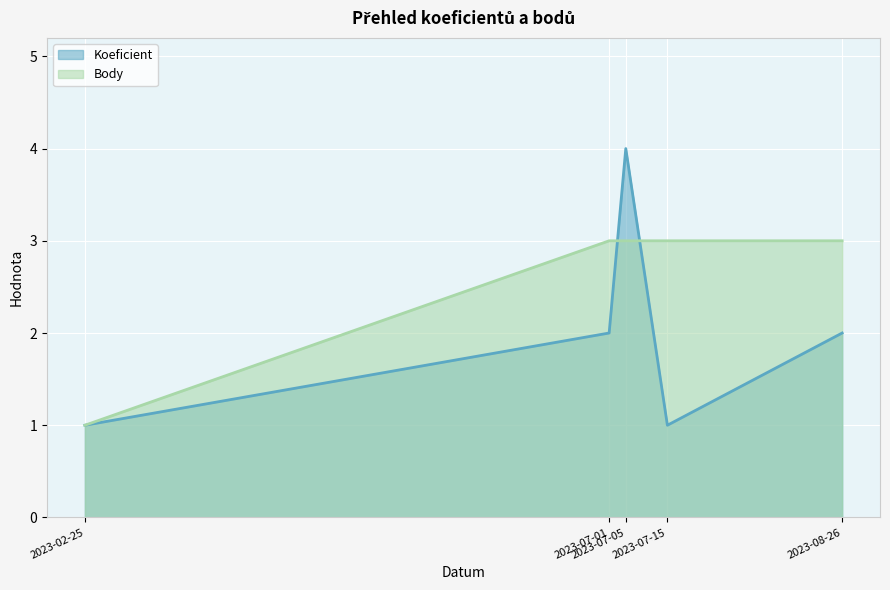

List the labels in order of Body value, largest first.

2023-07-01, 2023-07-05, 2023-07-15, 2023-08-26, 2023-02-25